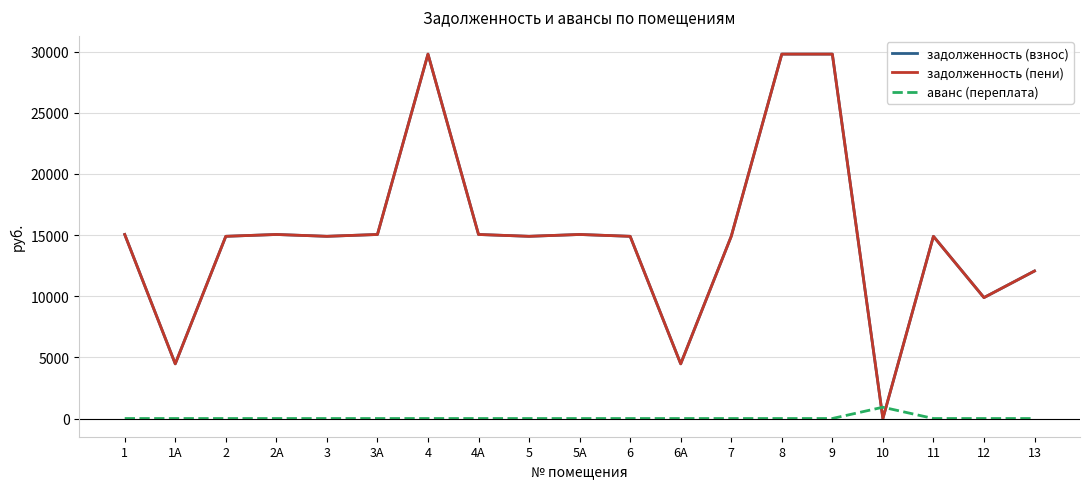

Is this an area chart (filled region under the line)?

No